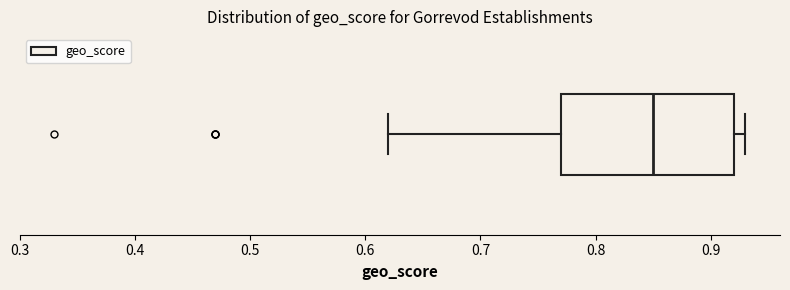

Transcribe this box plot: give where the median line is, the range the box spans, and where the two whiskers end, as read against the x-axis. The values are not printed on the chart, so give them approximately, as read against the axis.

median 0.85, box 0.77 to 0.92, whiskers 0.62 to 0.93